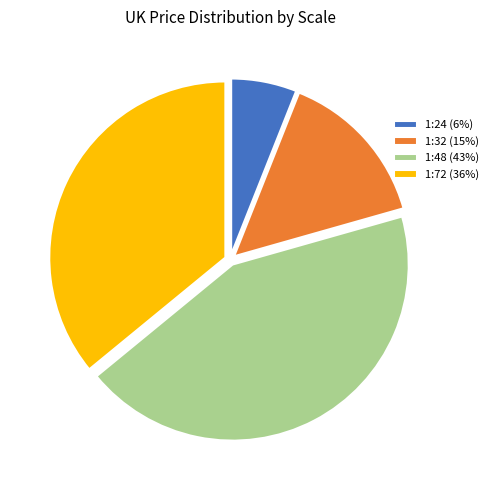

Between 1:48 (43%) and 1:24 (6%), which is larger?

1:48 (43%)